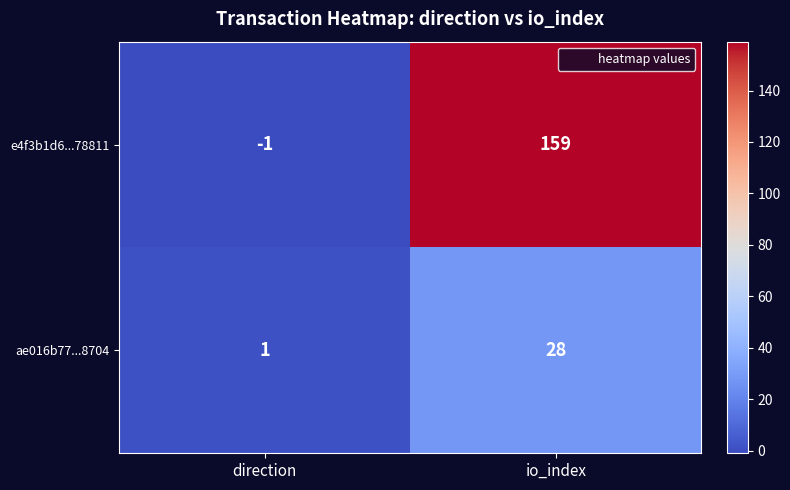

At which label is e4f3b1d6...78811 closest to 79?

direction